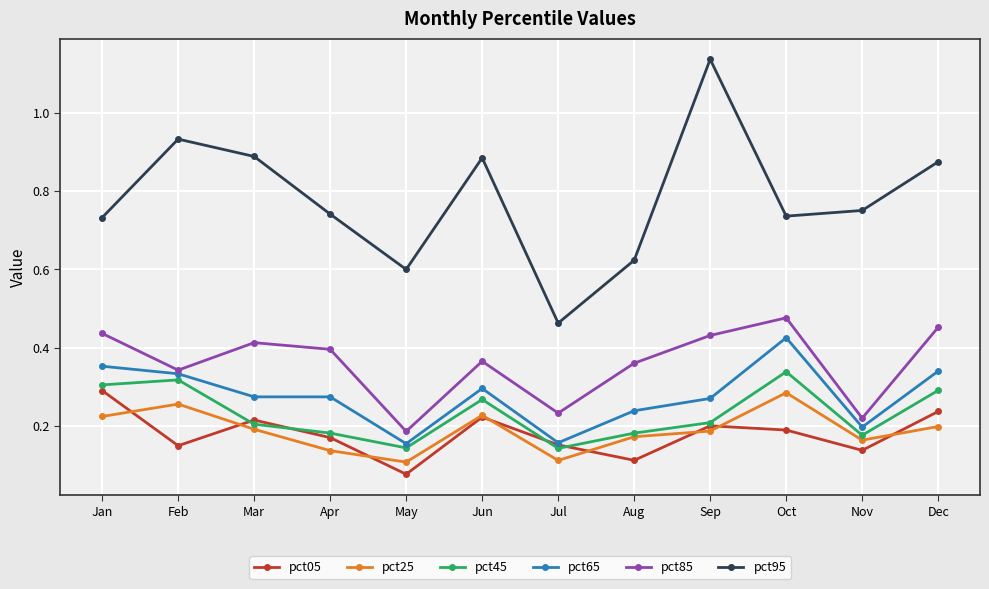

True or false: pct85 and pct05 intersect in this chart.

False